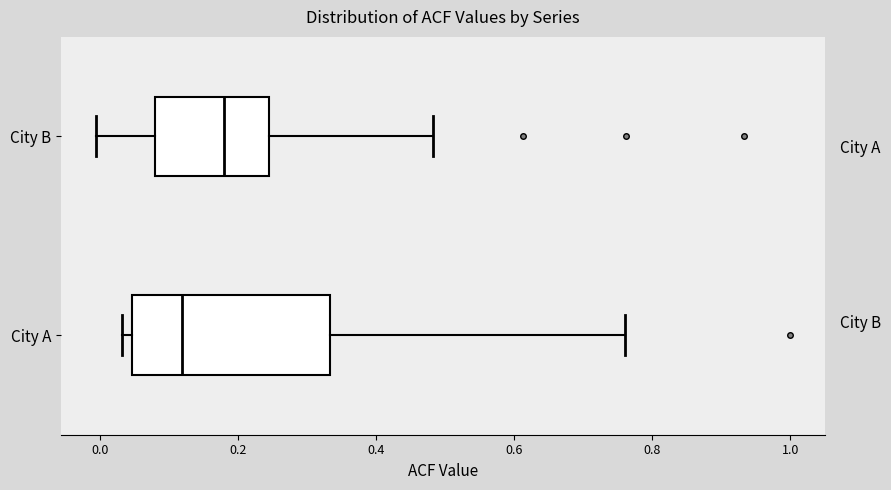

Comparing the boxes themselves (not the whiskers), which one is the widest?

City A